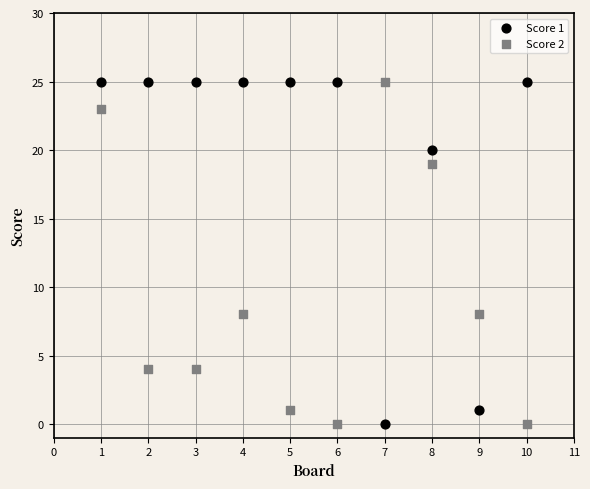

What is the X range (max minus min) for the scatter plot?

9